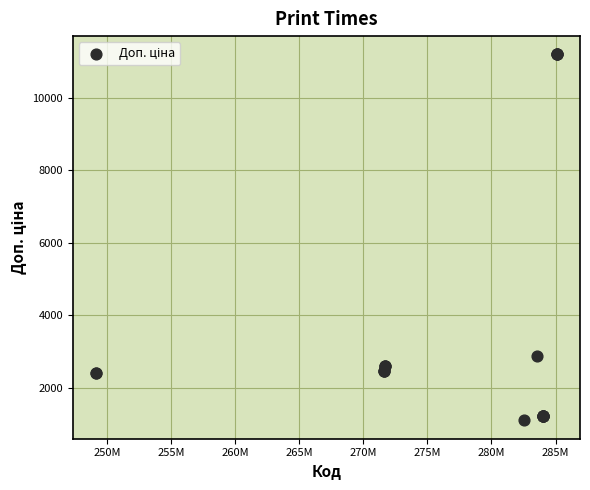

What Y value in the scatter plot is closest to 6148?

2878.8